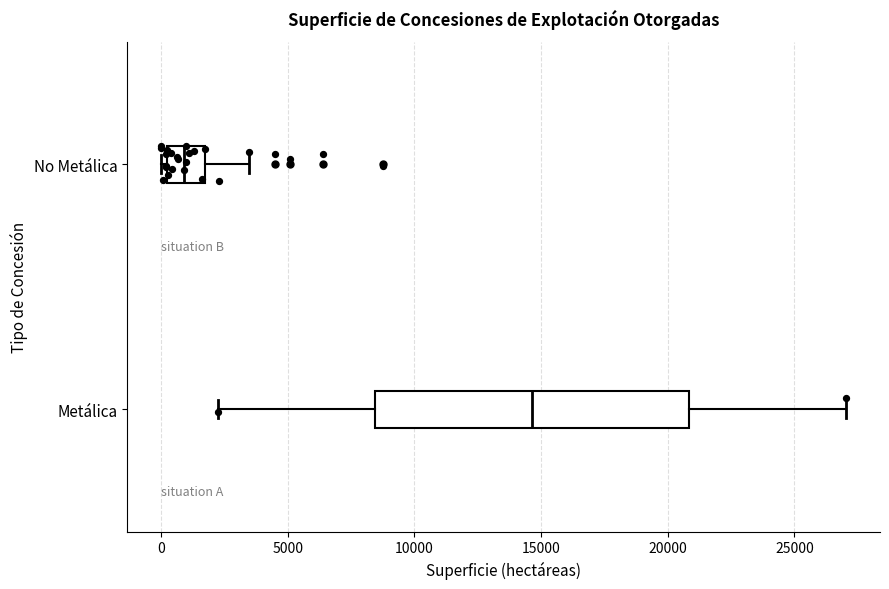

Reading bottom to top, transcribe this box plot: for each box, give where its median line is, the range the box spans, and where its two whiskers end, as read against the x-axis. The values are not printed on the chart, so give them approximately, as read against the axis.

Metálica: median 14500, box 8500 to 21000, whiskers 2000 to 27000
No Metálica: median 1000, box 0 to 1500, whiskers 0 (just left of the box's left edge) to 3500